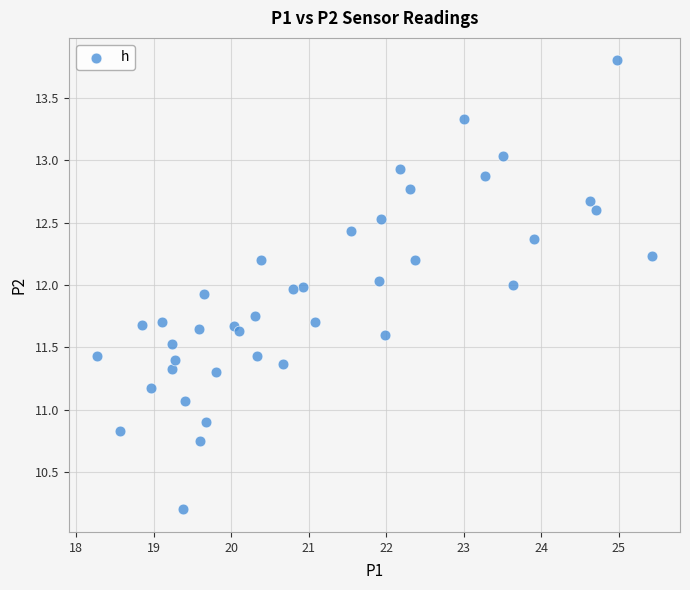

What is the range of X values (max minus min)?

7.2